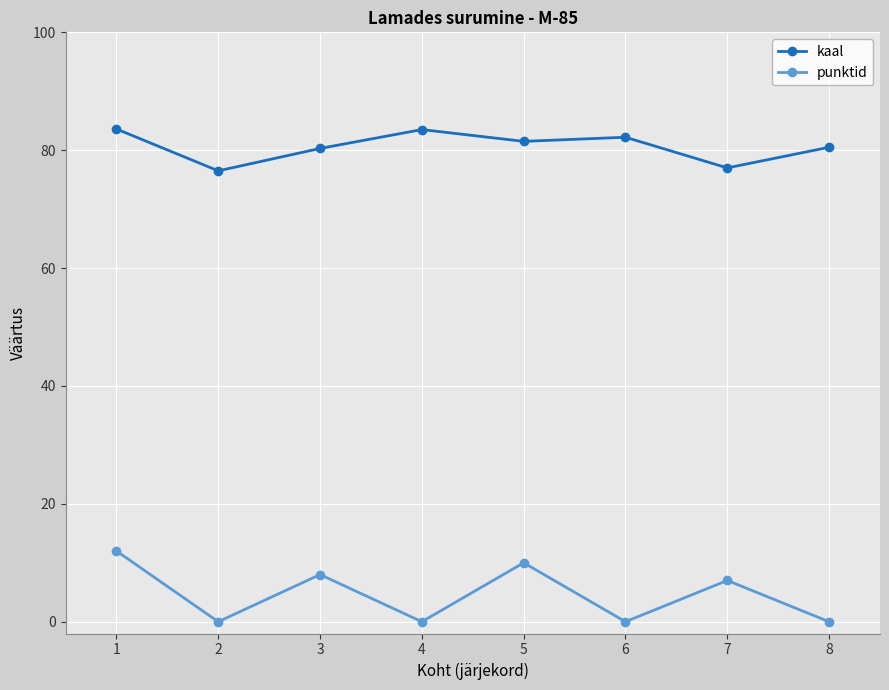

What is the difference between the highest and lowest values at 3?

72.3